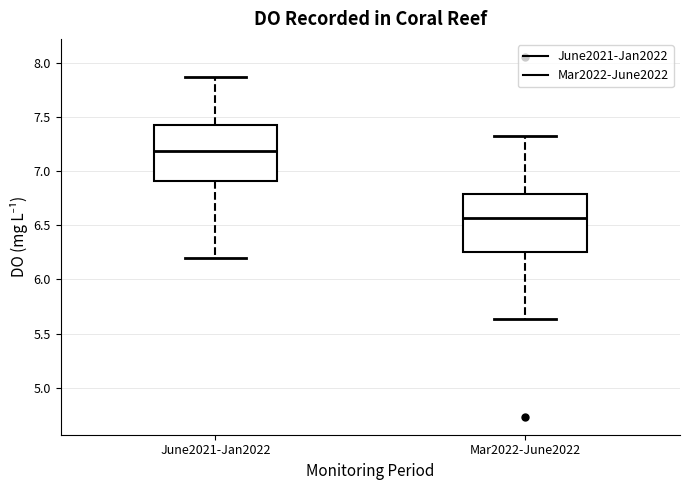

Reading left to right, read every box against the y-axis: the position of its median line, the range the box covers, and the ends of its whiskers. The values are not printed on the chart, so give them approximately, as read against the axis.

June2021-Jan2022: median 7.20, box 6.90 to 7.45, whiskers 6.20 to 7.85
Mar2022-June2022: median 6.55, box 6.25 to 6.80, whiskers 5.65 to 7.35